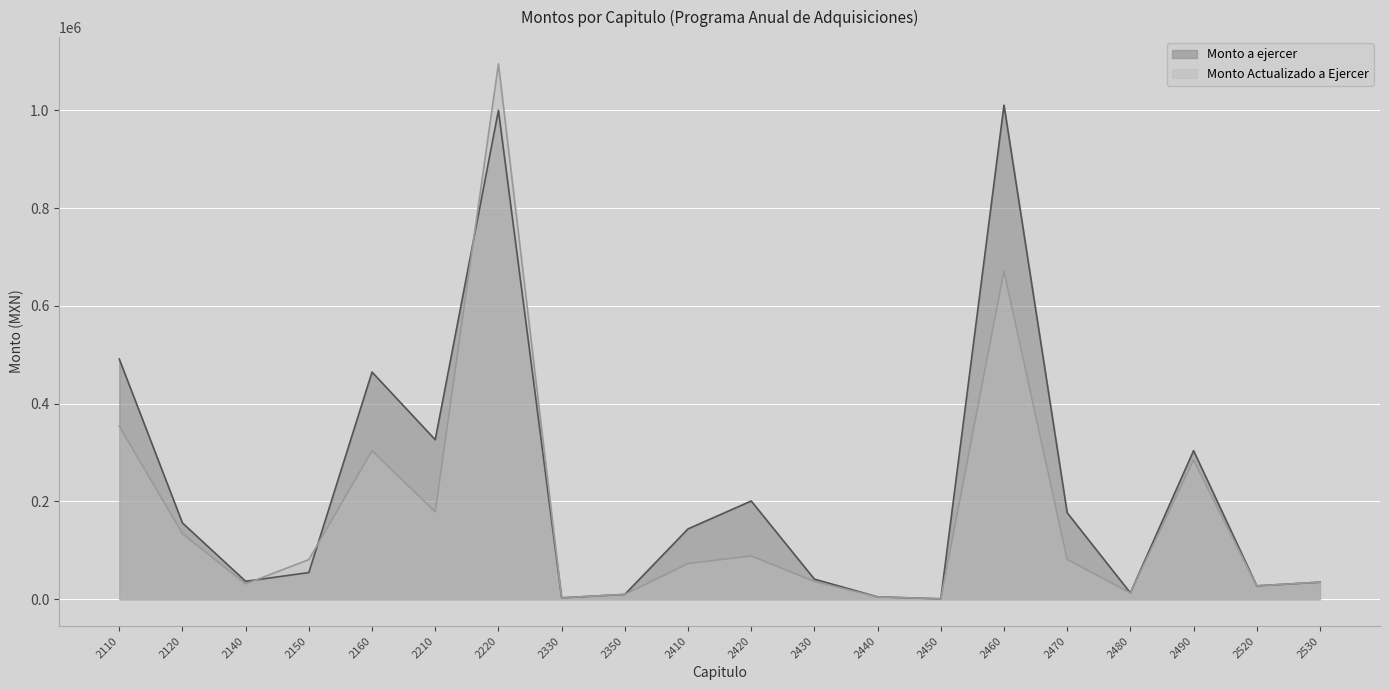

Which has a higher value, 2470 or 2350?

2470